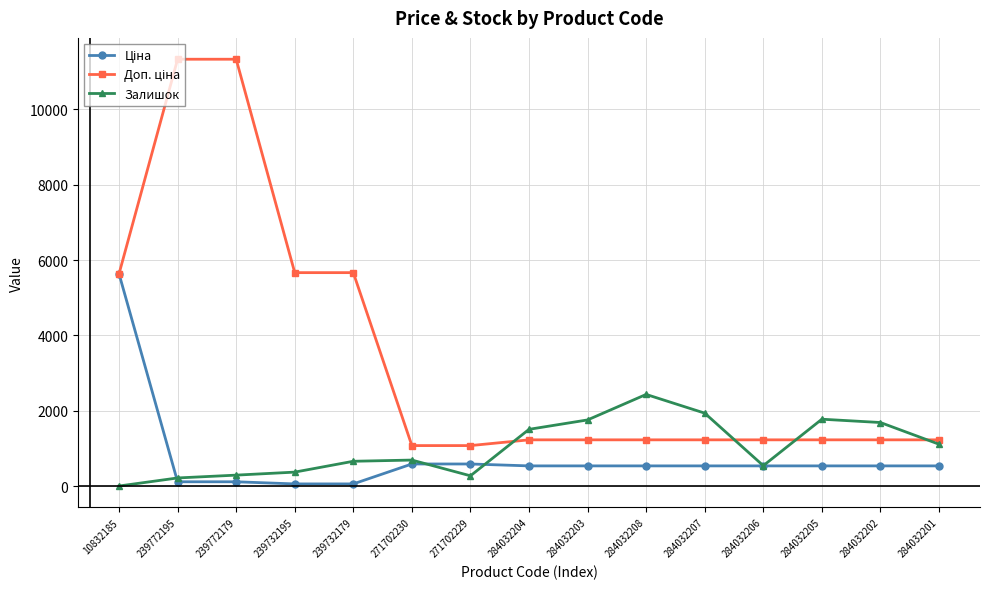

Is it true that Залишок equals 2385.9 at 284032205?

False